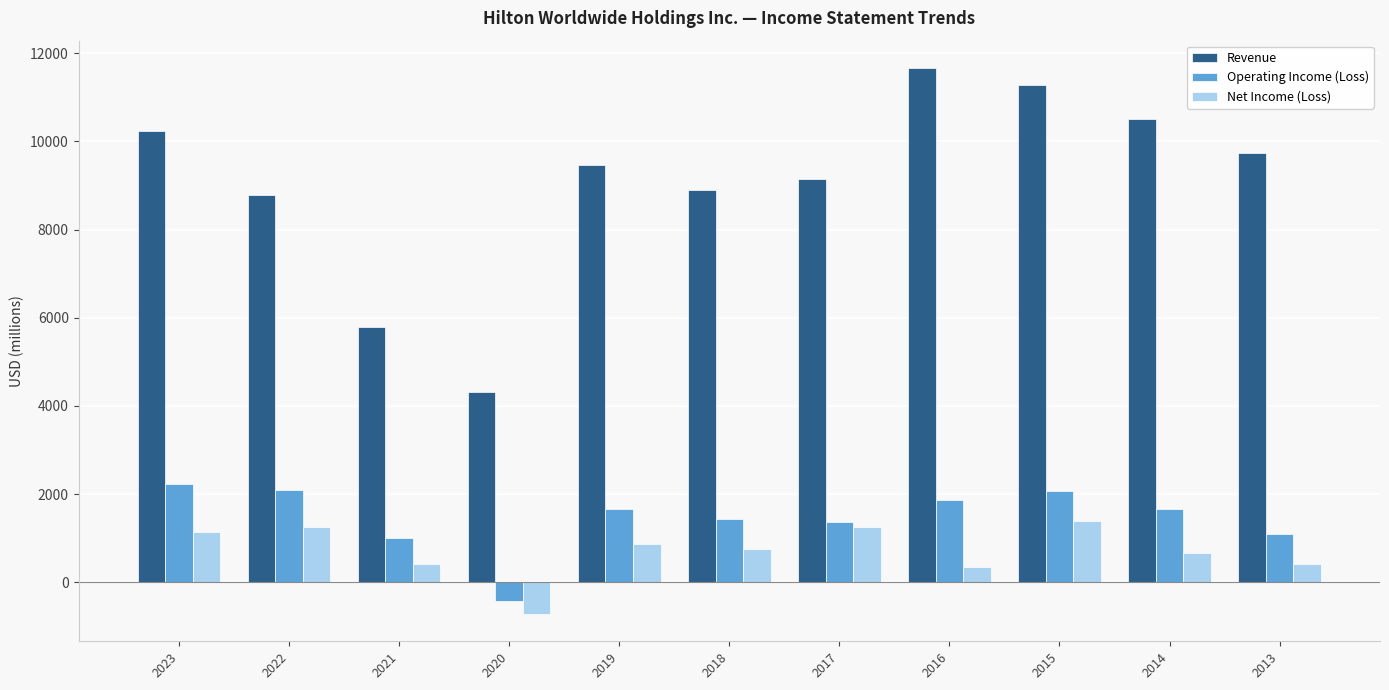

What value does the Net Income (Loss) series have at 2019, to the nearest 10?

880